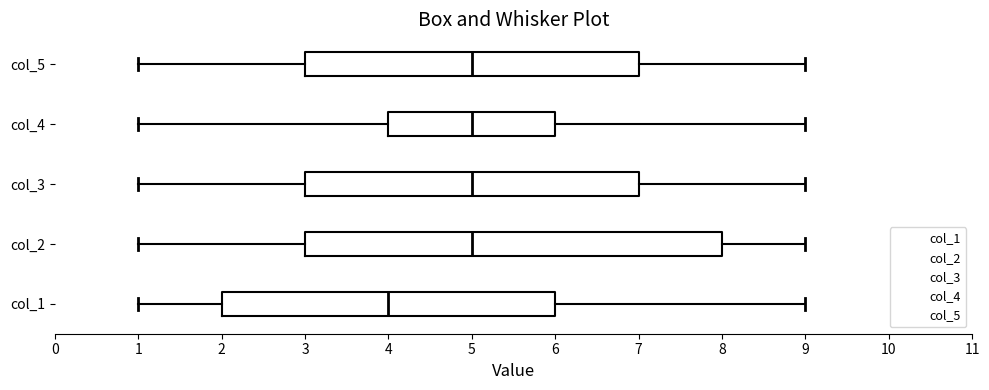

Reading bottom to top, read every box against the x-axis: the position of its median line, the range the box covers, and the ends of its whiskers. The values are not printed on the chart, so give them approximately, as read against the axis.

col_1: median 4, box 2 to 6, whiskers 1 to 9
col_2: median 5, box 3 to 8, whiskers 1 to 9
col_3: median 5, box 3 to 7, whiskers 1 to 9
col_4: median 5, box 4 to 6, whiskers 1 to 9
col_5: median 5, box 3 to 7, whiskers 1 to 9